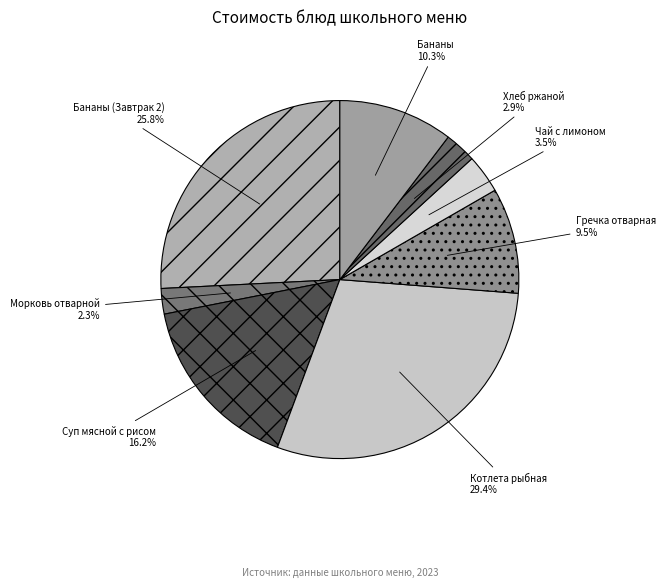

What is the smallest slice in the pie chart?

Морковь отварной